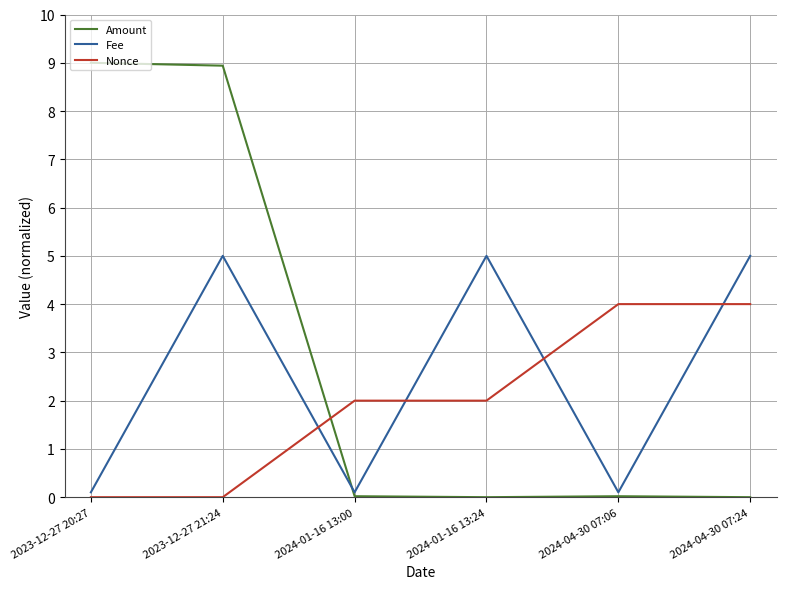

What is the difference between the maximum and minimum values in the Fee series?

4.9